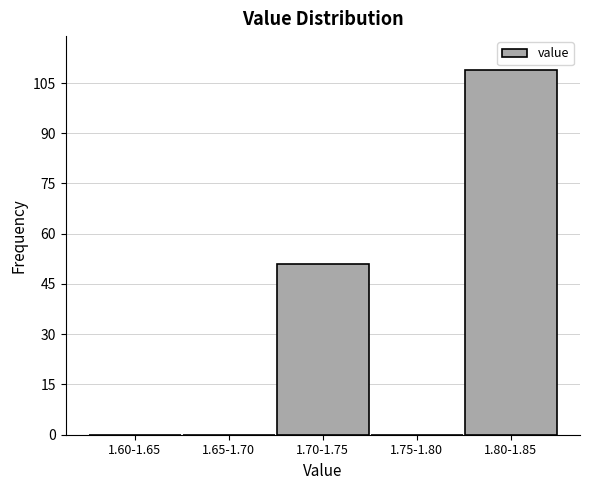

Reading left to right, transcribe all the data shown in this chart.

1.60-1.65=0	1.65-1.70=0	1.70-1.75=51	1.75-1.80=0	1.80-1.85=109